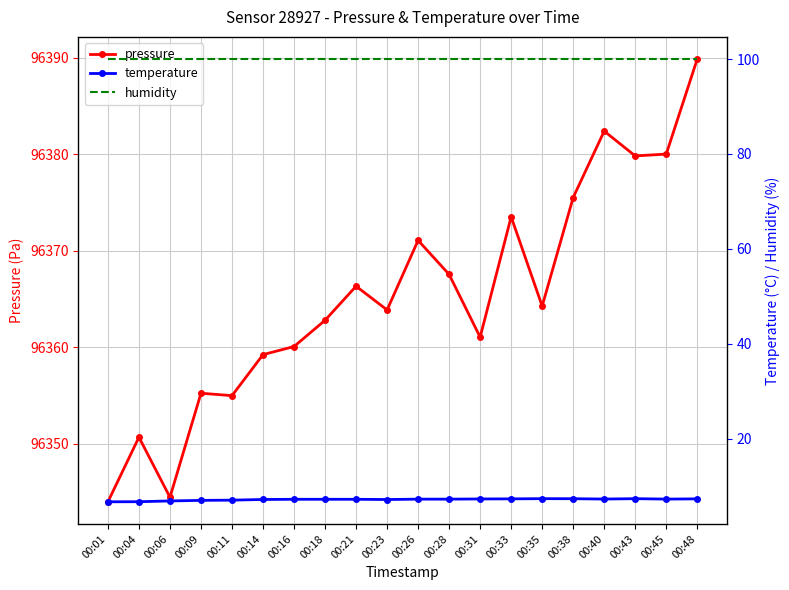

At which category is the sum across all series the highest?

00:48